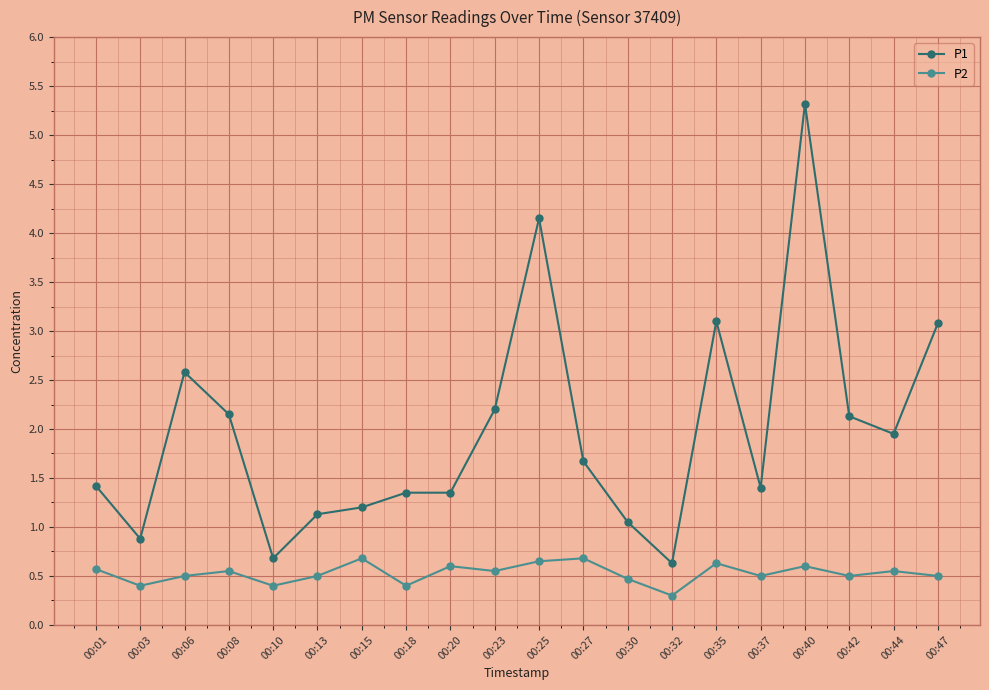

Which series has the largest range (max minus min)?

P1